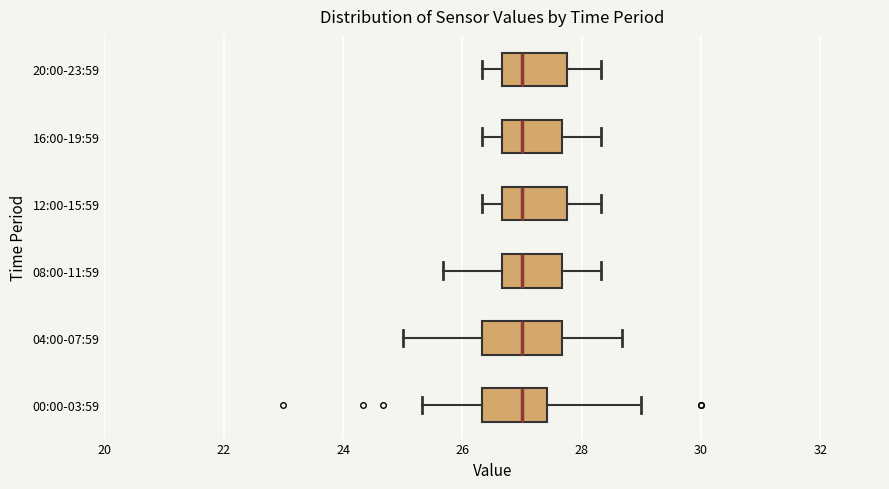

Reading bottom to top, transcribe this box plot: for each box, give where its median line is, the range the box spans, and where its two whiskers end, as read against the x-axis. The values are not printed on the chart, so give them approximately, as read against the axis.

00:00-03:59: median 27.0, box 26.4 to 27.4, whiskers 25.4 to 29.0
04:00-07:59: median 27.0, box 26.4 to 27.6, whiskers 25.0 to 28.6
08:00-11:59: median 27.0, box 26.6 to 27.6, whiskers 25.6 to 28.4
12:00-15:59: median 27.0, box 26.6 to 27.8, whiskers 26.4 to 28.4
16:00-19:59: median 27.0, box 26.6 to 27.6, whiskers 26.4 to 28.4
20:00-23:59: median 27.0, box 26.6 to 27.8, whiskers 26.4 to 28.4